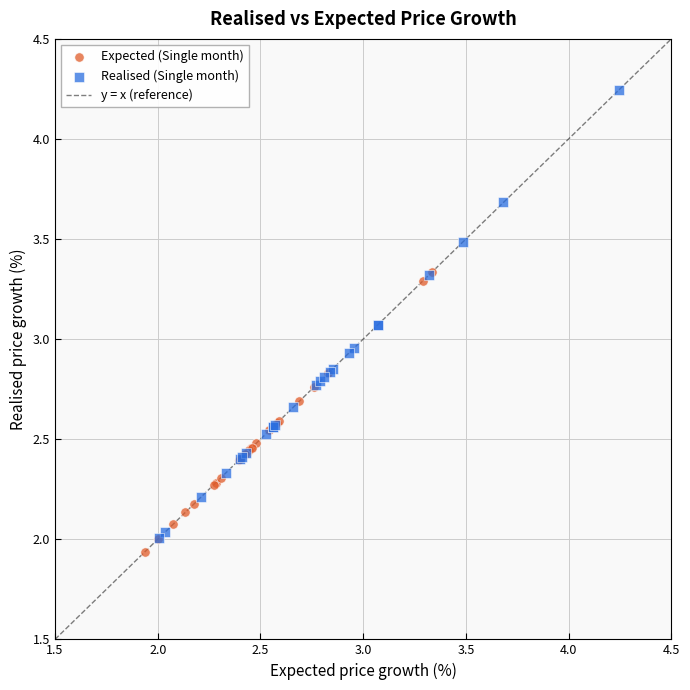

Which series reaches the maximum Y coordinate?

Realised (Single month)